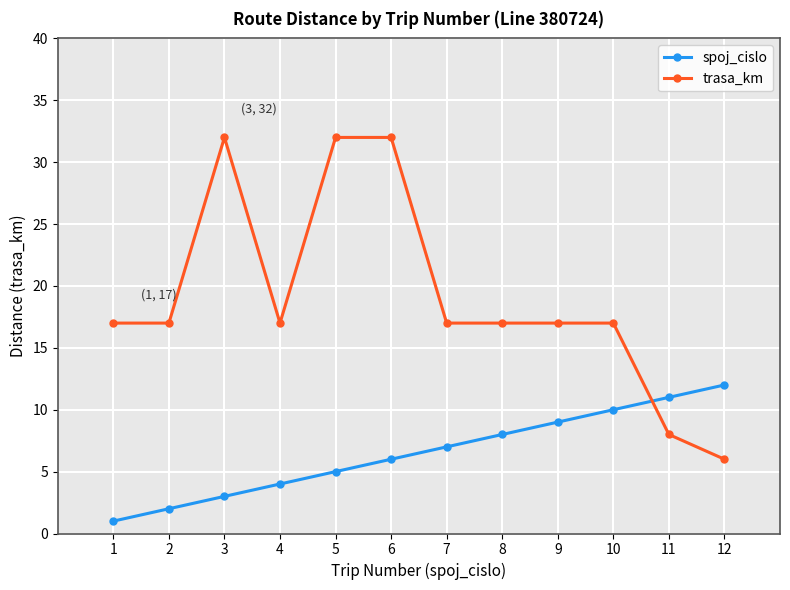

Which series has the largest total across all categories?

trasa_km